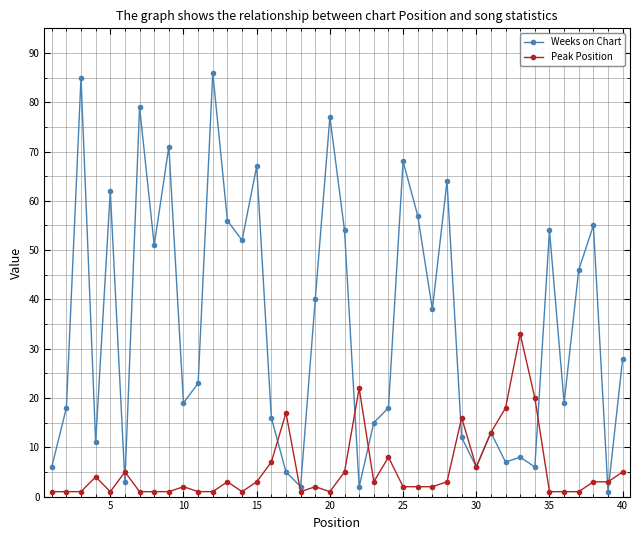

What is the average value of the Weeks on Chart series?

35